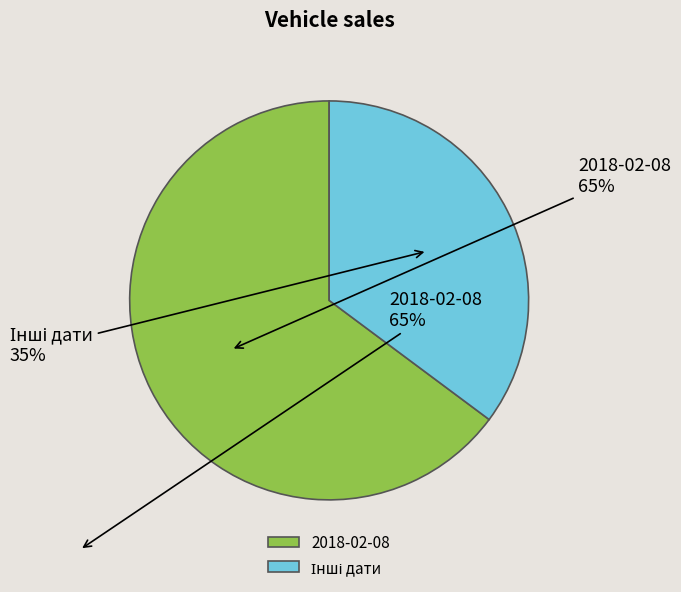

Is there a majority slice in this chart?

Yes